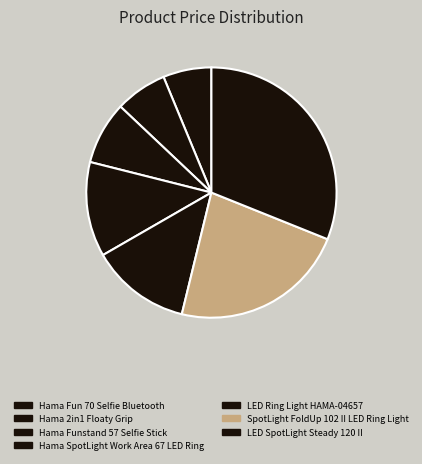

What is the largest slice in the pie chart?

LED SpotLight Steady 120 II